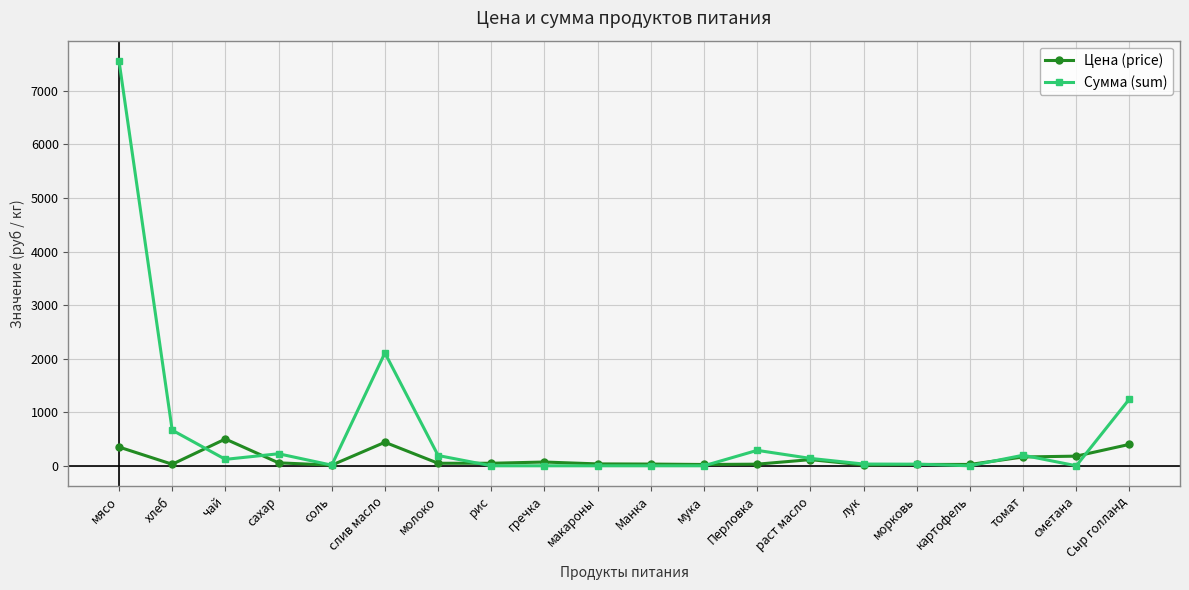

True or false: Цена (price) and Сумма (sum) intersect in this chart.

True